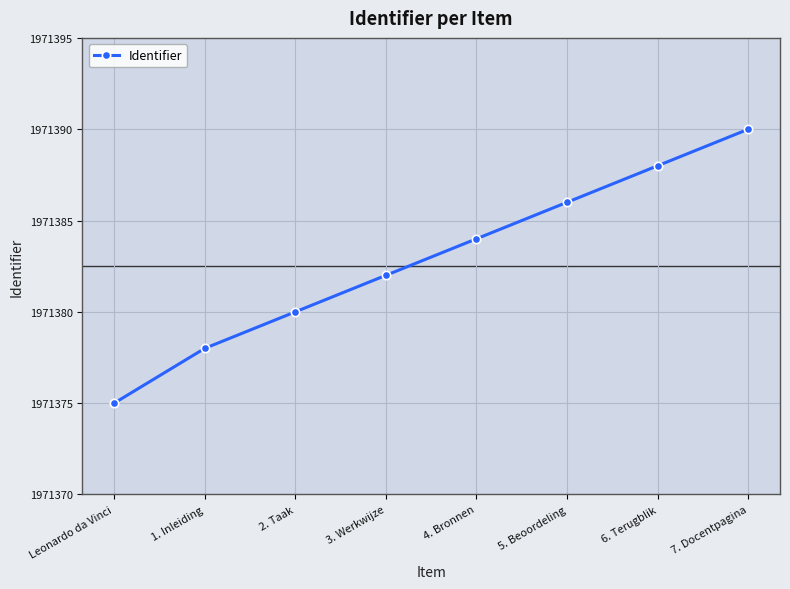

What is the average value?

1971383